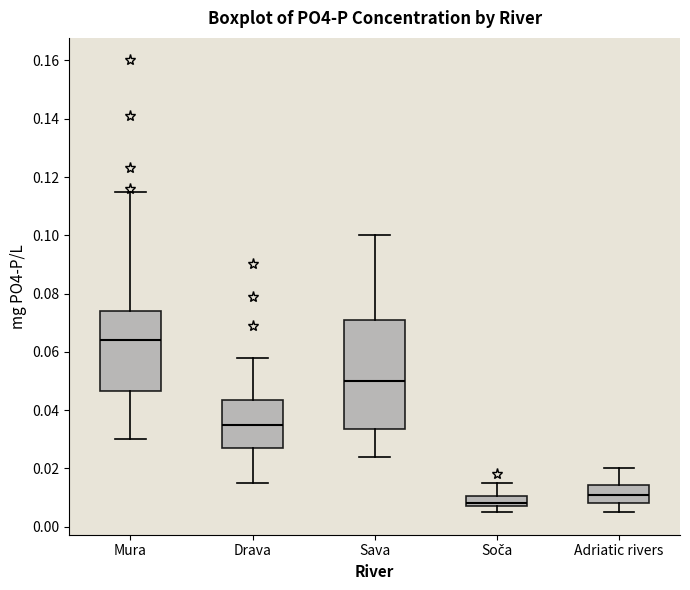

Comparing the boxes themselves (not the whiskers), which one is the tallest?

Sava